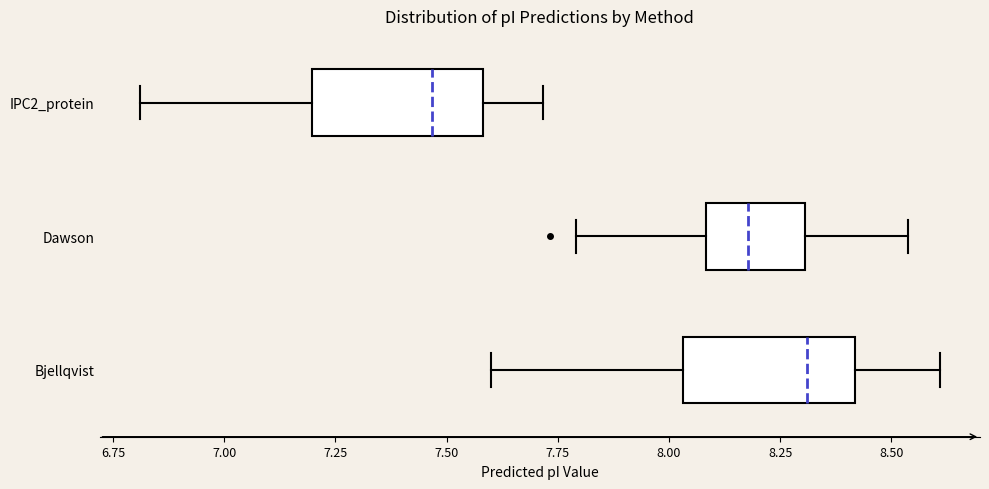

Reading bottom to top, read every box against the x-axis: the position of its median line, the range the box covers, and the ends of its whiskers. The values are not printed on the chart, so give them approximately, as read against the axis.

Bjellqvist: median 8.30, box 8.05 to 8.40, whiskers 7.60 to 8.60
Dawson: median 8.20, box 8.10 to 8.30, whiskers 7.80 to 8.55
IPC2_protein: median 7.45, box 7.20 to 7.60, whiskers 6.80 to 7.70